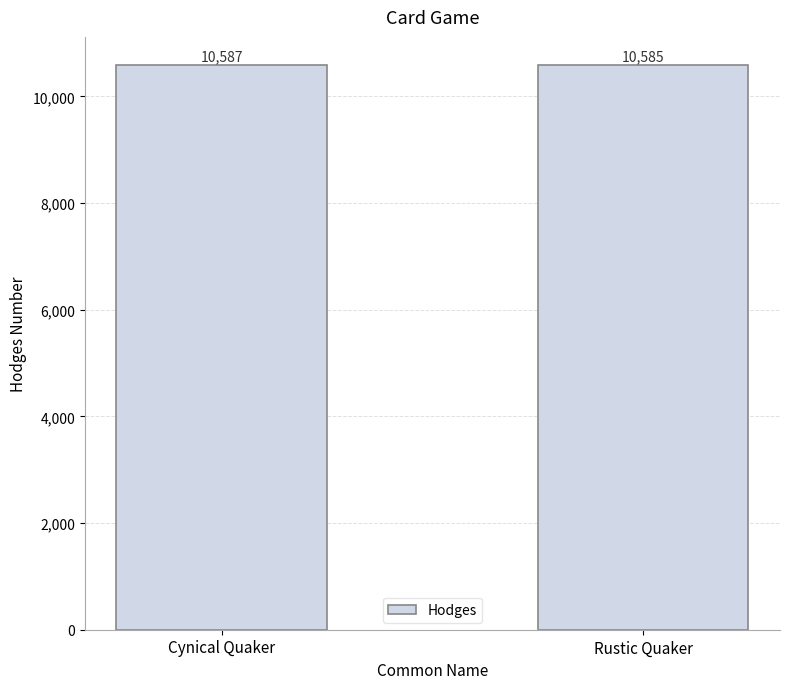

Which label corresponds to the largest value in the chart?

Cynical Quaker